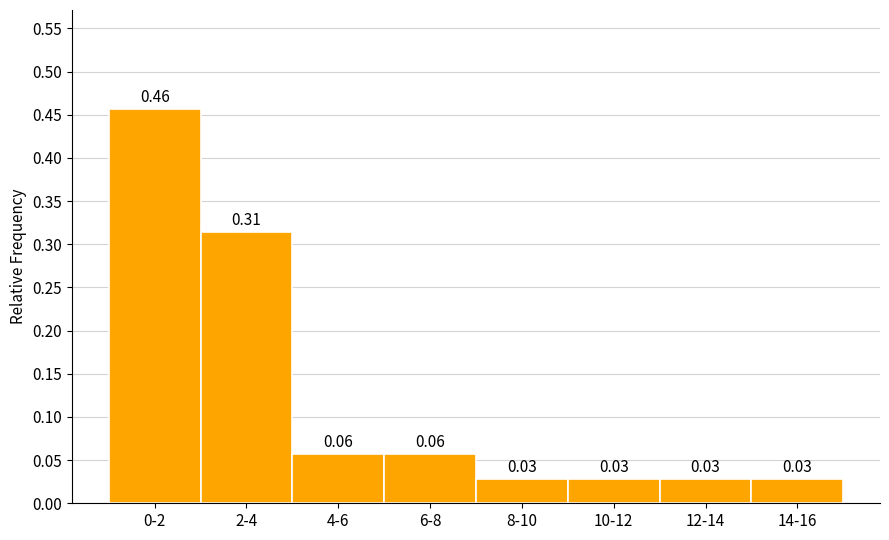

What is the sum of all values?

1.0